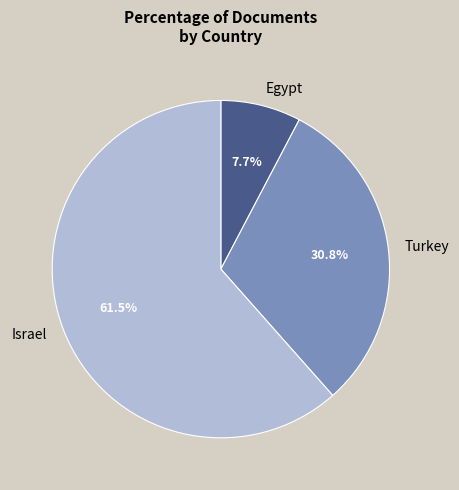

Does any single category account for the majority?

Yes